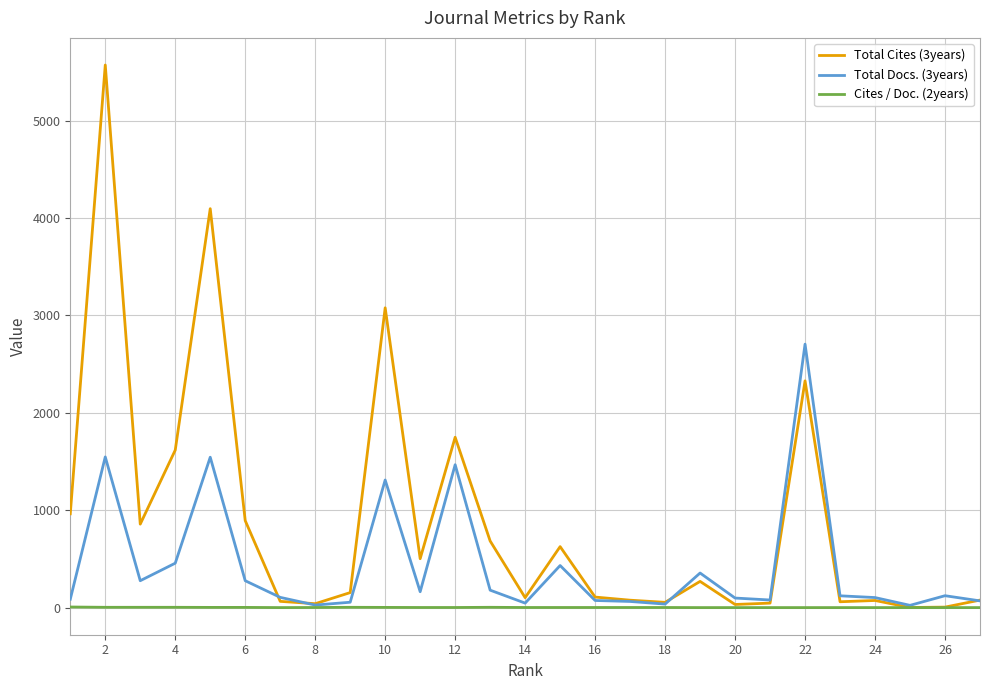

Which series has the largest range (max minus min)?

Total Cites (3years)